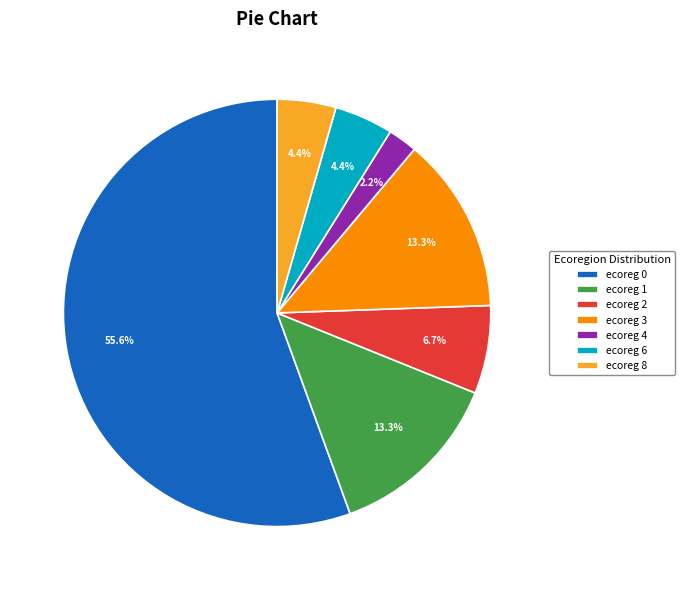

Is there any slice that represents more than half of the pie?

Yes